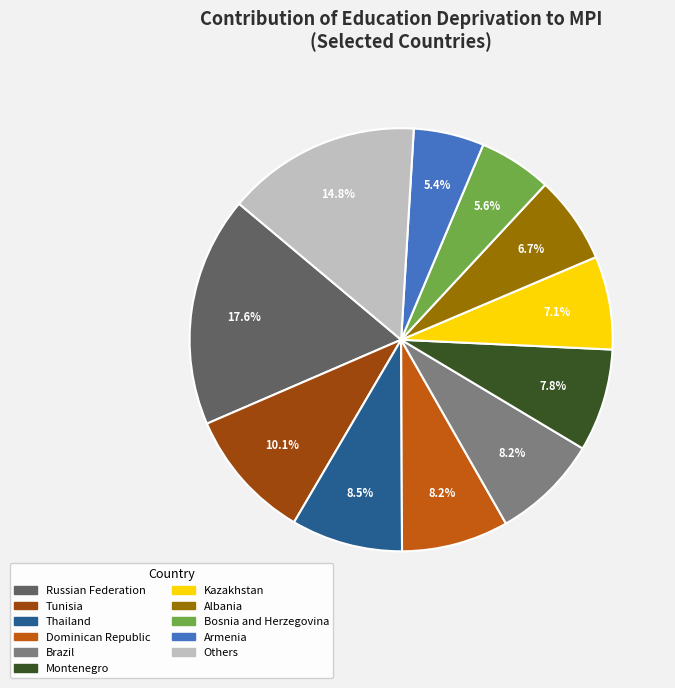

How many slices are in this pie chart?

11